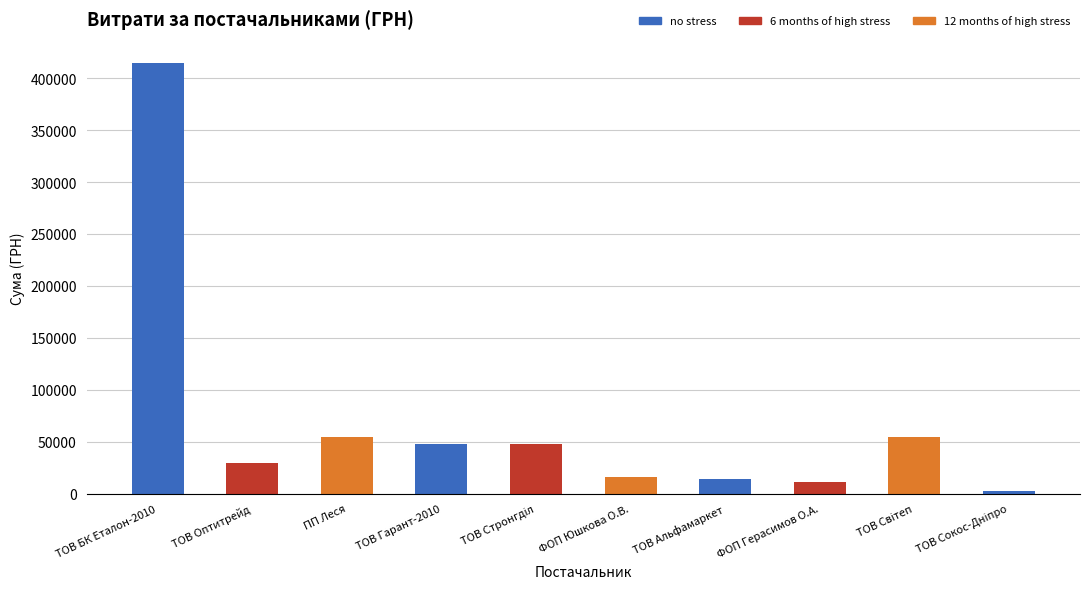

The value at ПП Леся is 38108.4. True or false?

False